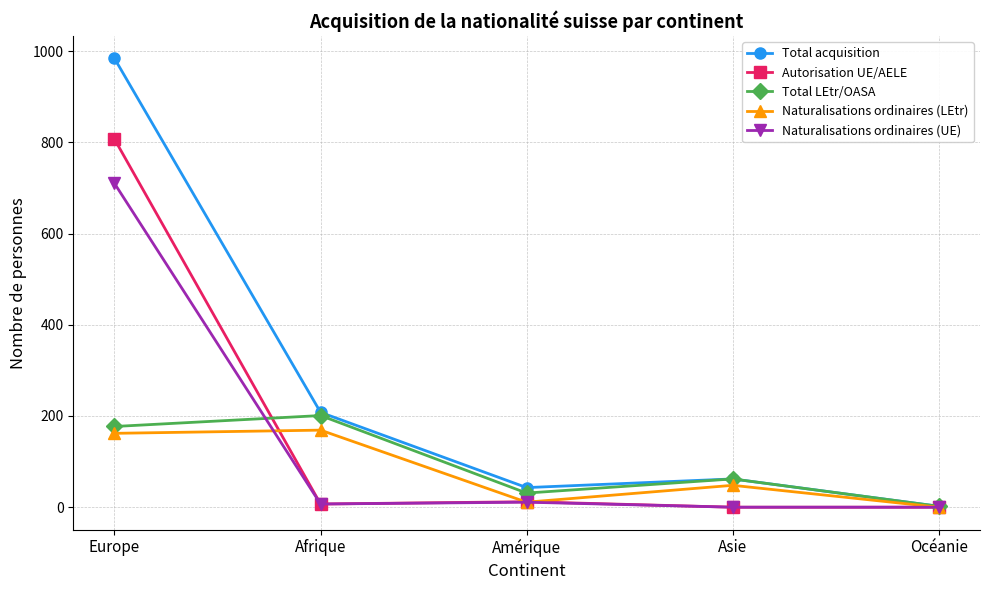

What is the difference between the second highest and minimum values in the Naturalisations ordinaires (UE) series?

11